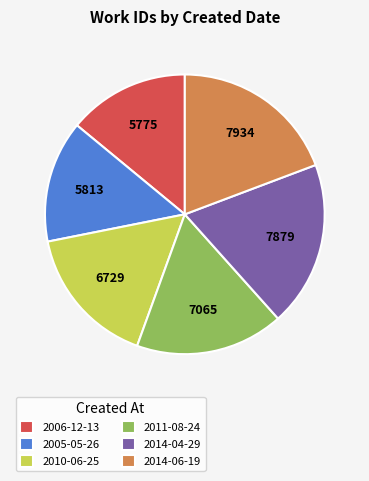

Approximately how many times larger is the value at 2011-08-24 compared to 2005-05-26?

1.2